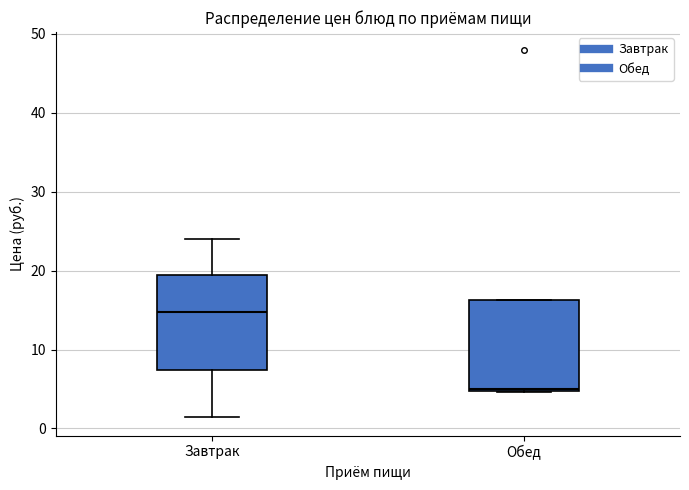

Reading left to right, read every box against the y-axis: the position of its median line, the range the box covers, and the ends of its whiskers. The values are not printed on the chart, so give them approximately, as read against the axis.

Завтрак: median 15, box 7 to 19, whiskers 1 to 24
Обед: median 5, box 5 to 16, whiskers 5 to 16